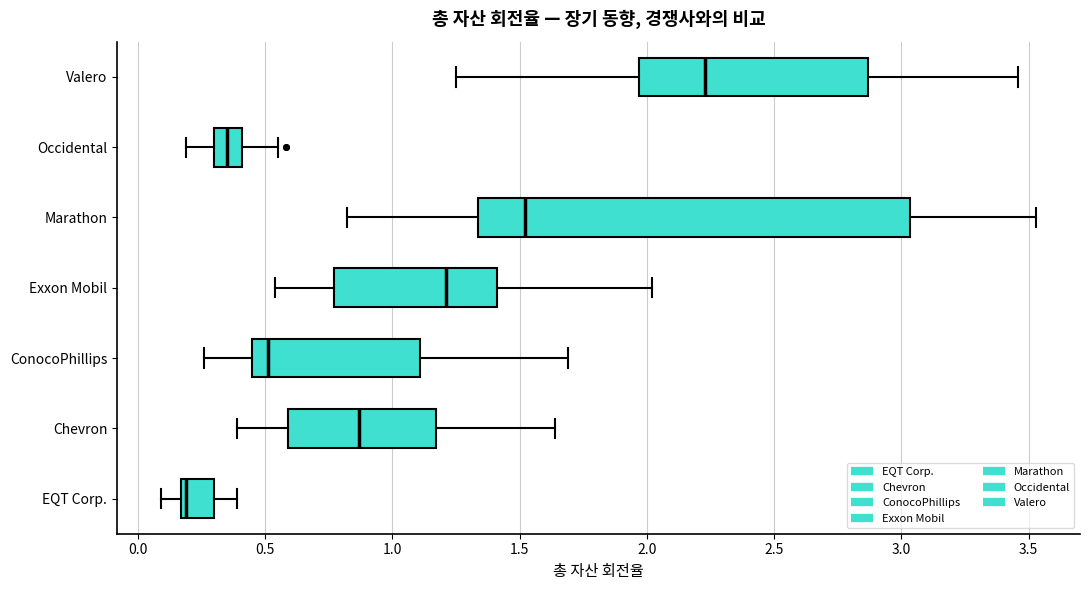

Comparing the boxes themselves (not the whiskers), which one is the widest?

Marathon